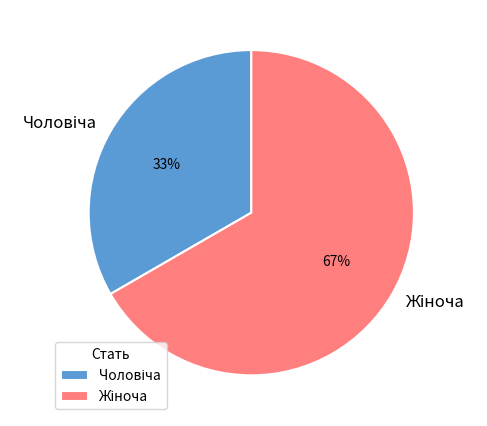

Does any single category account for the majority?

Yes